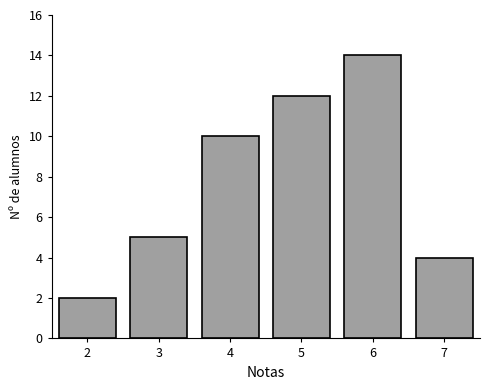

Reading right to left, transcribe all the data shown in this chart.

7=4	6=14	5=12	4=10	3=5	2=2